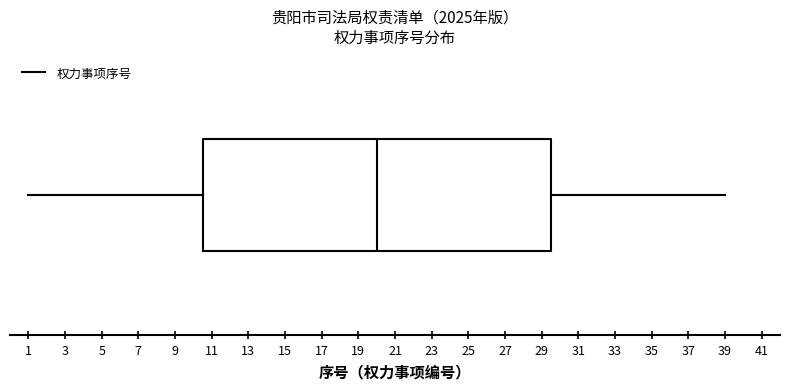

Where does the median line of the box sit on the x-axis? The values are not printed on the chart, so give them approximately, as read against the axis.

20.0